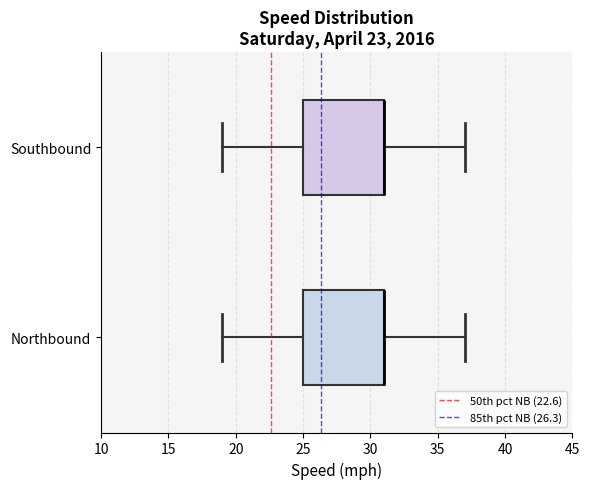

Reading bottom to top, read every box against the x-axis: the position of its median line, the range the box covers, and the ends of its whiskers. The values are not printed on the chart, so give them approximately, as read against the axis.

Northbound: median 31 (drawn on the box's right edge), box 25 to 31, whiskers 19 to 37
Southbound: median 31 (drawn on the box's right edge), box 25 to 31, whiskers 19 to 37